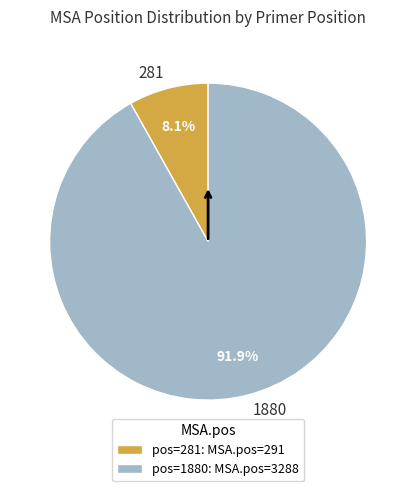

Approximately how many times larger is the value at 281 compared to 1880?

0.1